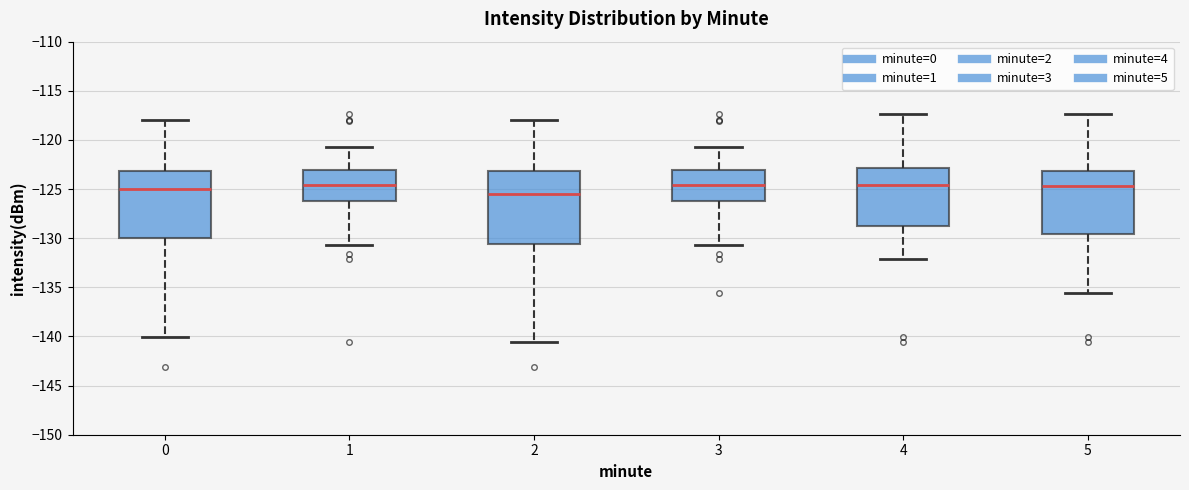

Which box is the tallest, from its lower edge to its upper edge?

2